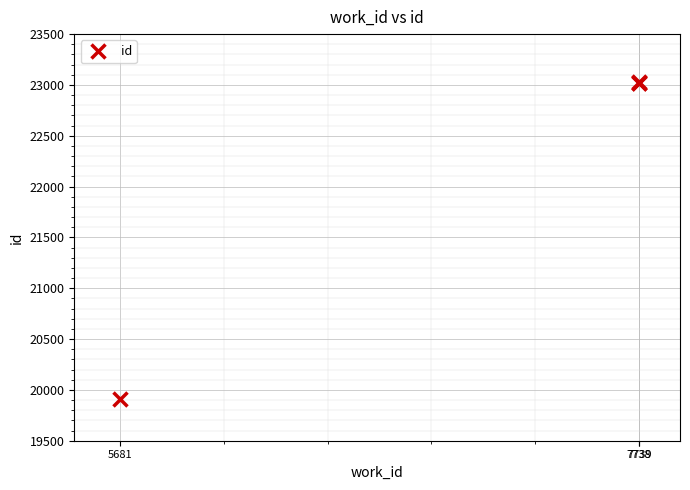

What position from the left is 7738?

2